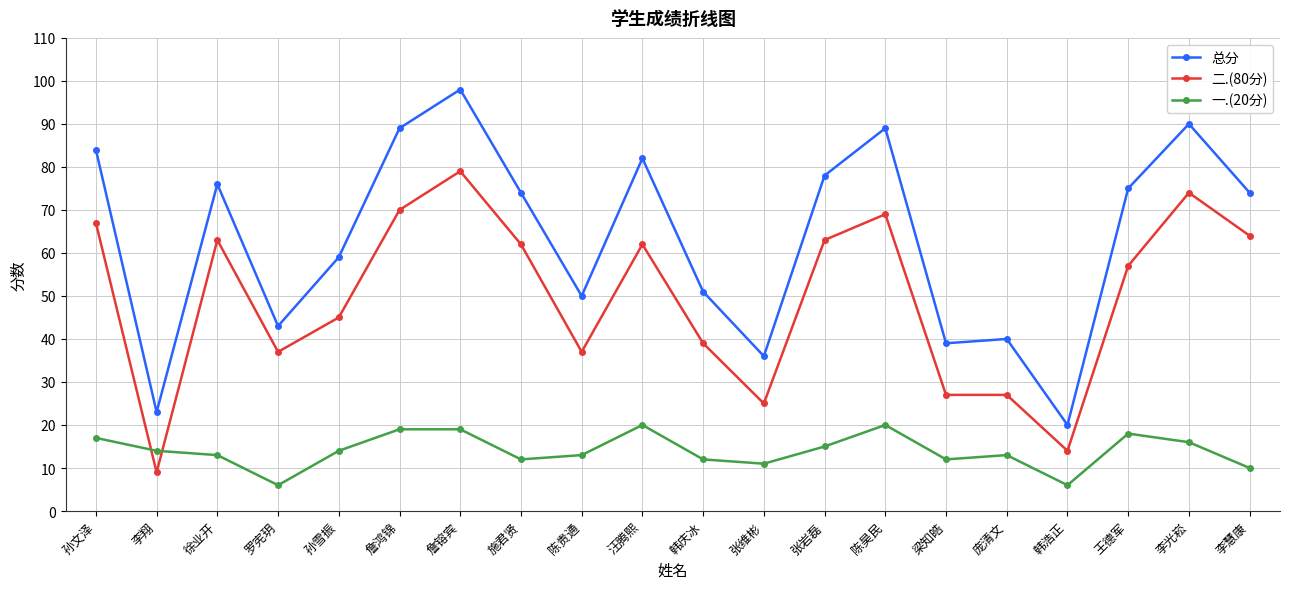

Which category has the highest value across all series?

詹镕宾